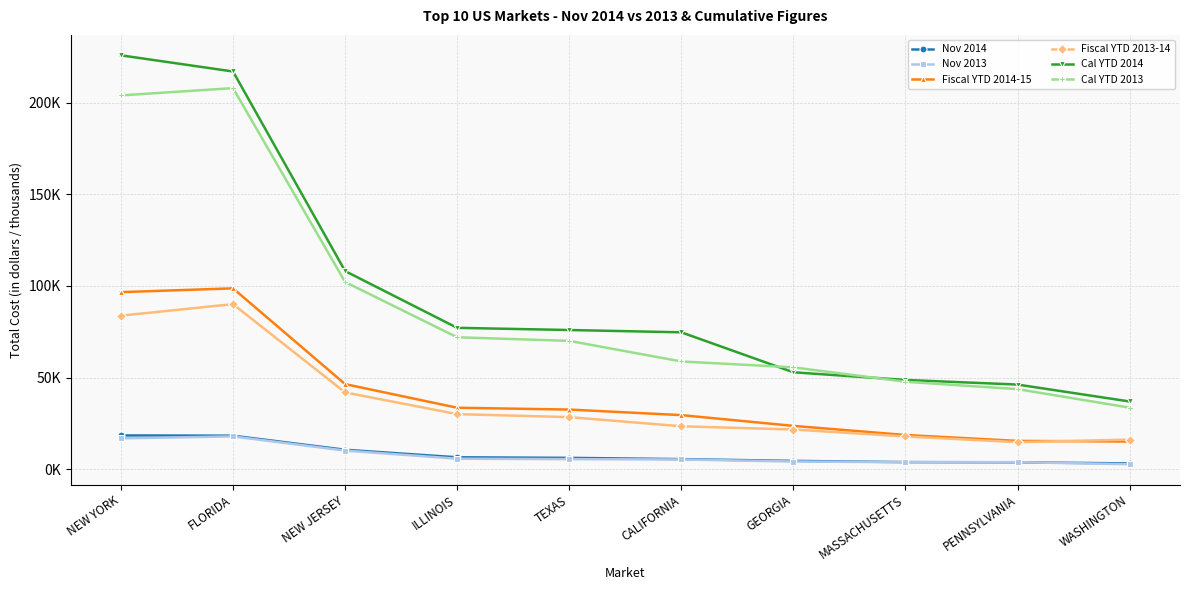

Does the chart have visible grid lines?

Yes